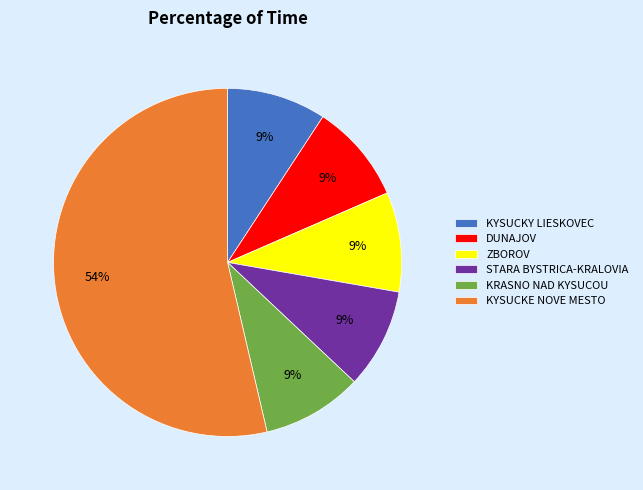

What percentage is the KRASNO NAD KYSUCOU slice, to the nearest percent?

9%